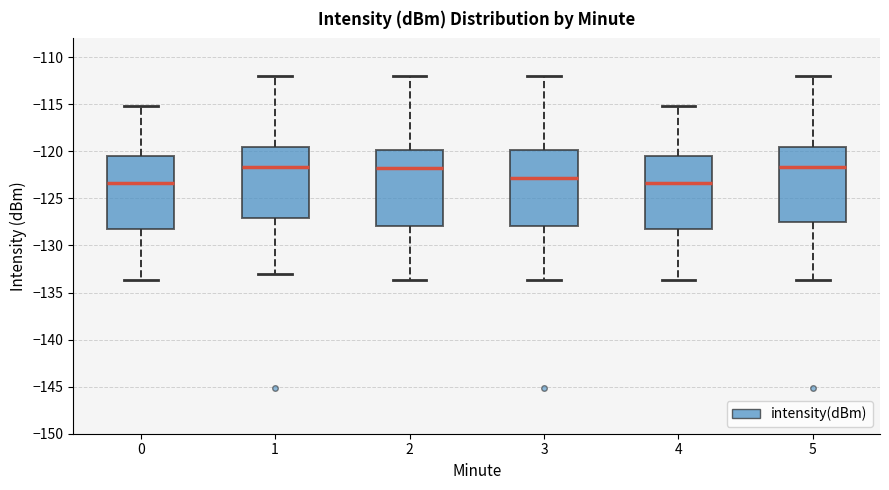

Reading left to right, transcribe this box plot: for each box, give where its median line is, the range the box spans, and where its two whiskers end, as read against the y-axis. The values are not printed on the chart, so give them approximately, as read against the axis.

0: median -123.5, box -128.5 to -120.5, whiskers -133.5 to -115.0
1: median -121.5, box -127.0 to -119.5, whiskers -133.0 to -112.0
2: median -122.0, box -128.0 to -120.0, whiskers -133.5 to -112.0
3: median -123.0, box -128.0 to -120.0, whiskers -133.5 to -112.0
4: median -123.5, box -128.5 to -120.5, whiskers -133.5 to -115.0
5: median -121.5, box -127.5 to -119.5, whiskers -133.5 to -112.0